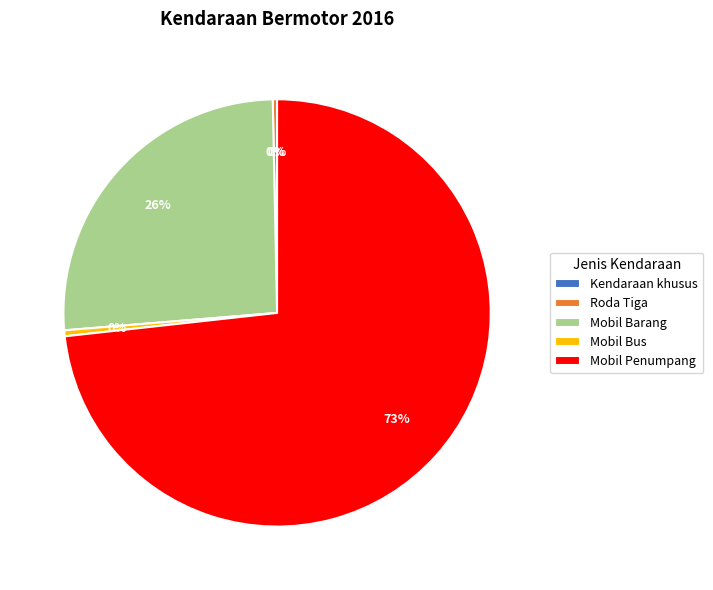

Approximately how many times larger is the value at Mobil Bus compared to Roda Tiga?

1.4